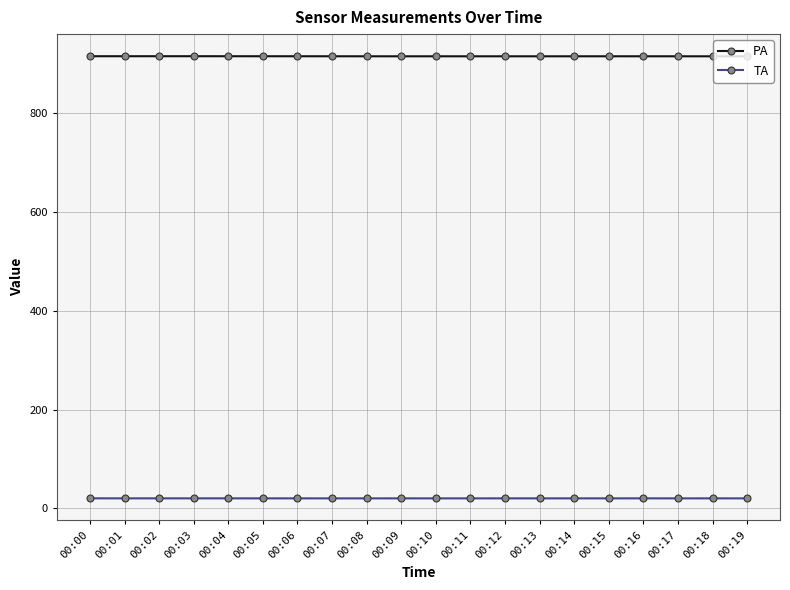

The value of TA at 00:15 is 20.4. True or false?

True